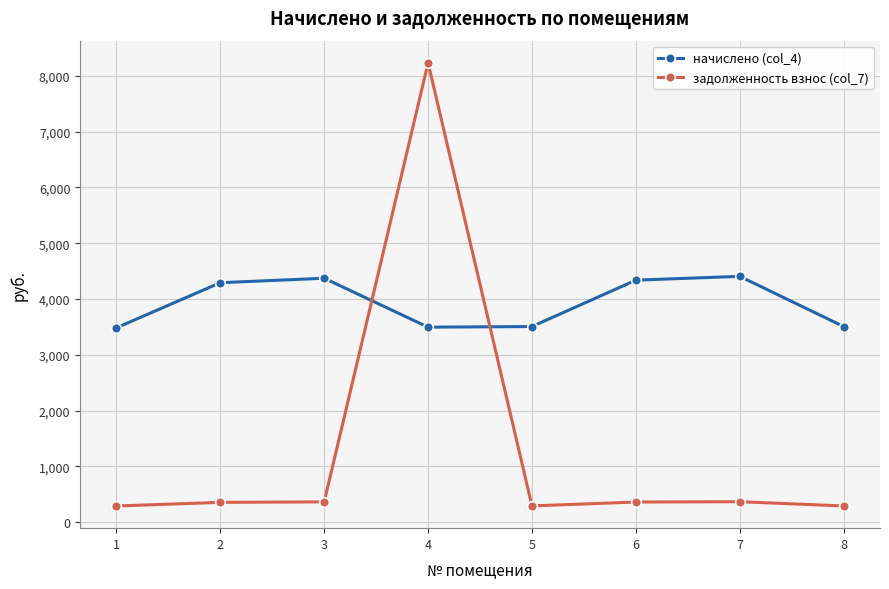

Which series has the widest spread of values?

задолженность взнос (col_7)